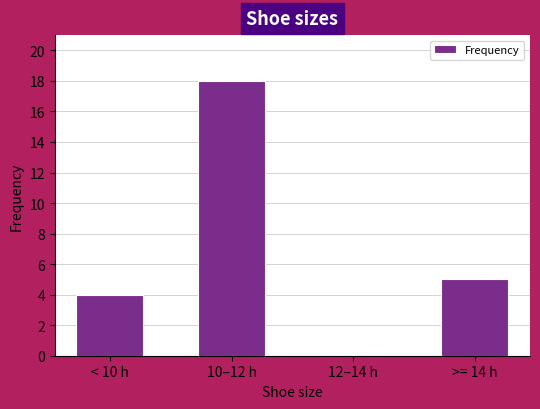

Reading left to right, what are all the values shown in this chart?

< 10 h=4	10–12 h=18	12–14 h=0	>= 14 h=5